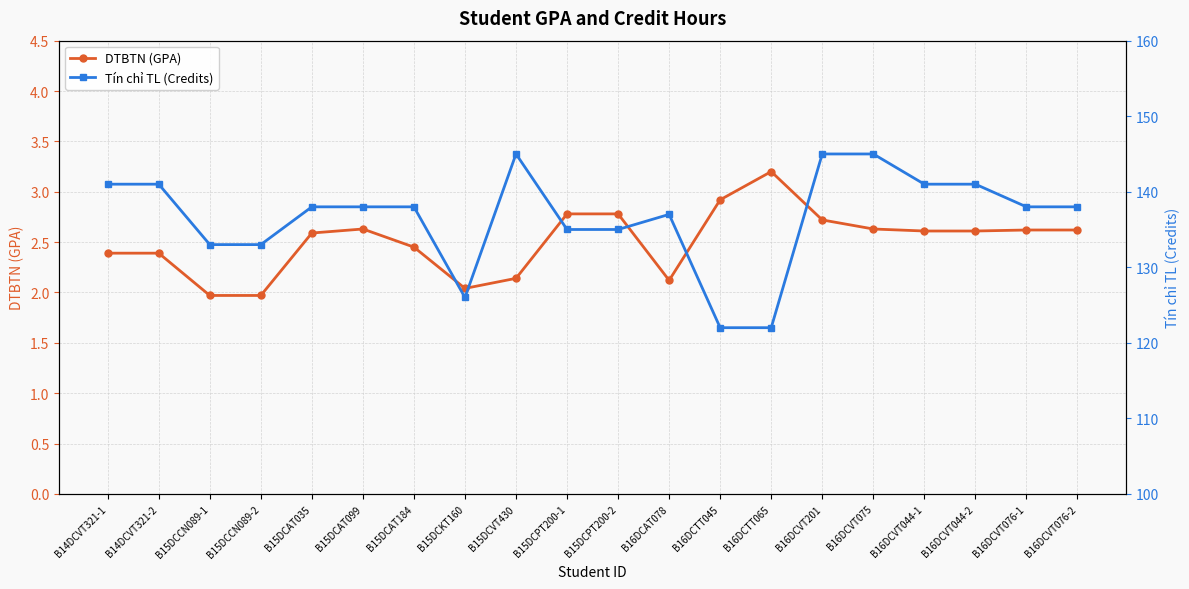

Rank the series by their average value, from lowest to highest.

DTBTN (GPA), Tín chỉ TL (Credits)